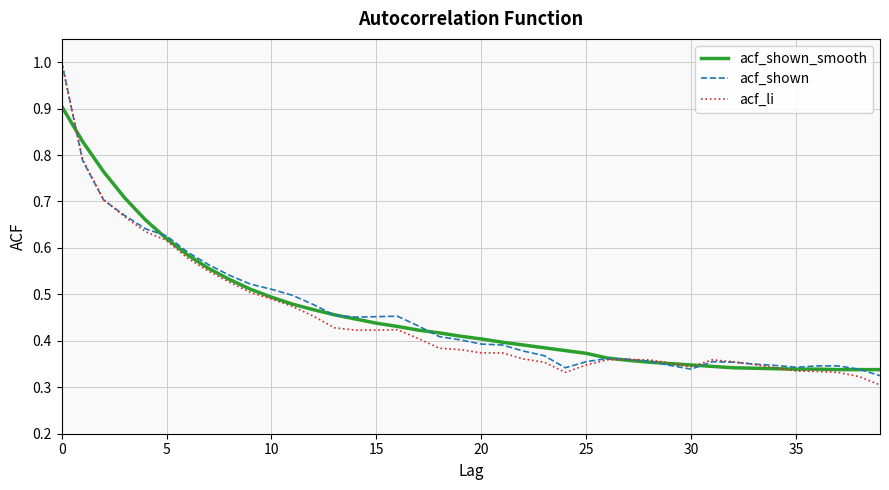

True or false: acf_shown_smooth and acf_shown cross at least once.

True